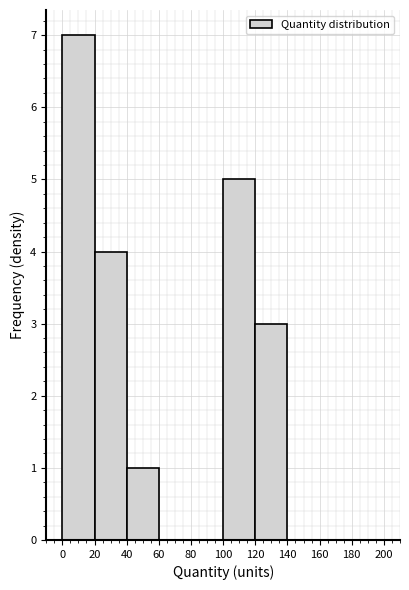

Reading left to right, transcribe this chart: for each bar, give the range it covers on the x-axis and its height. The values are not printed on the chart, so give them approximately, as read against the axis.

0 to 20: 7
20 to 40: 4
40 to 60: 1
60 to 80: 0
80 to 100: 0
100 to 120: 5
120 to 140: 3
140 to 160: 0
160 to 180: 0
180 to 200: 0